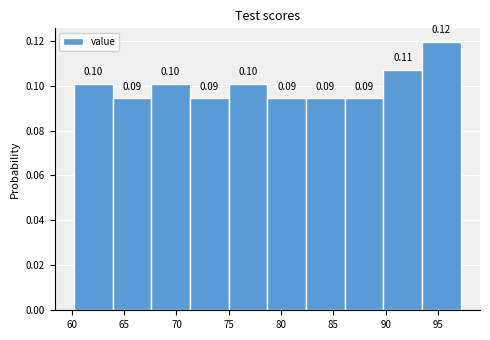

Over which range of the x-axis is the bar tallest?

93.5 to 97.0